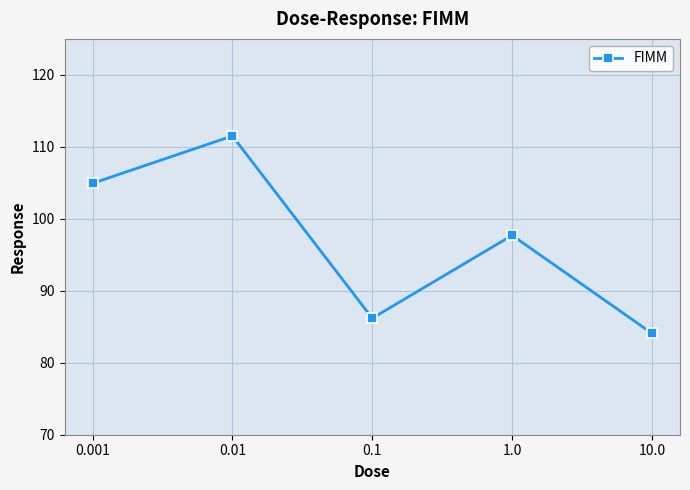

What is the difference between the maximum and minimum values?

27.4